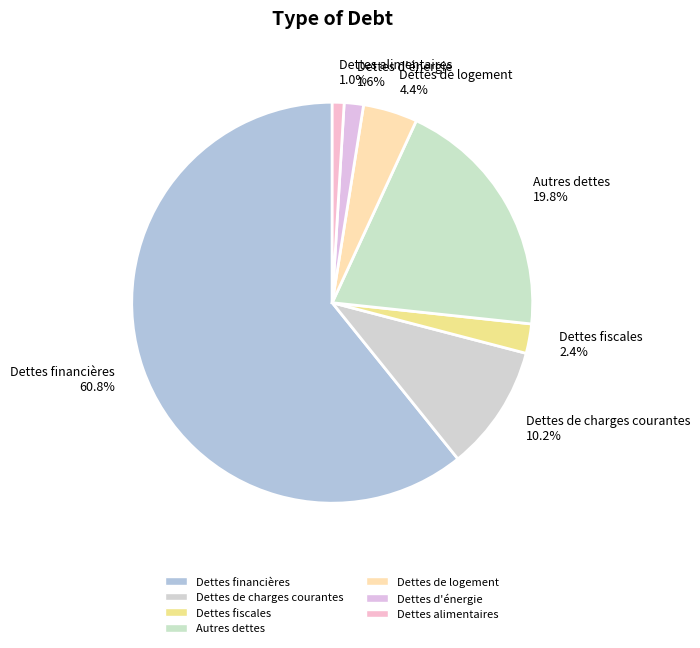

To the nearest percent, what is the combined percentage of Autres dettes and Dettes fiscales?

22%